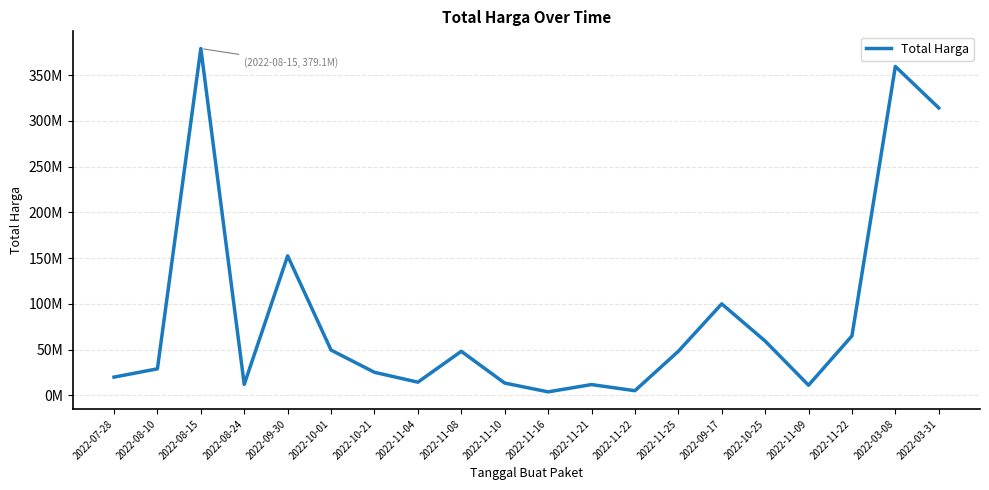

What is the change in value from 2022-07-28 to 2022-08-10?

+9050000